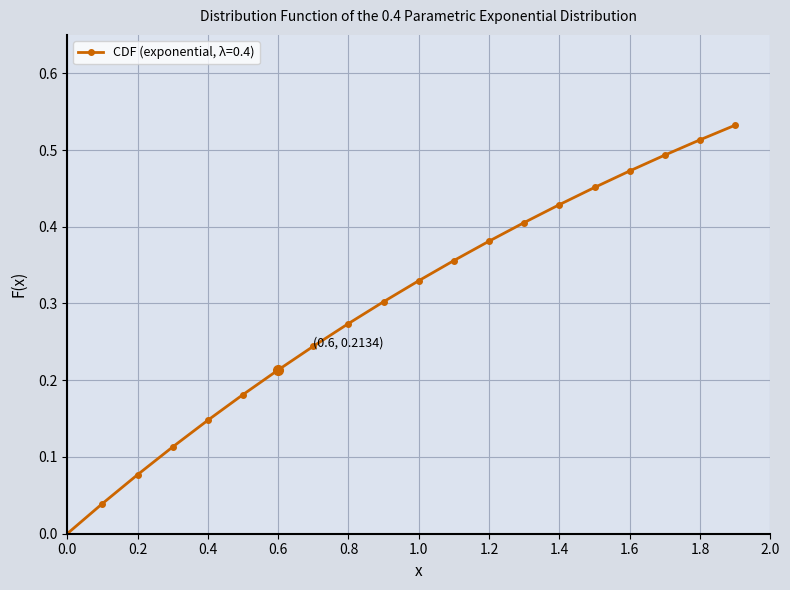

True or false: the data has more than 2 interior local peaks.

False